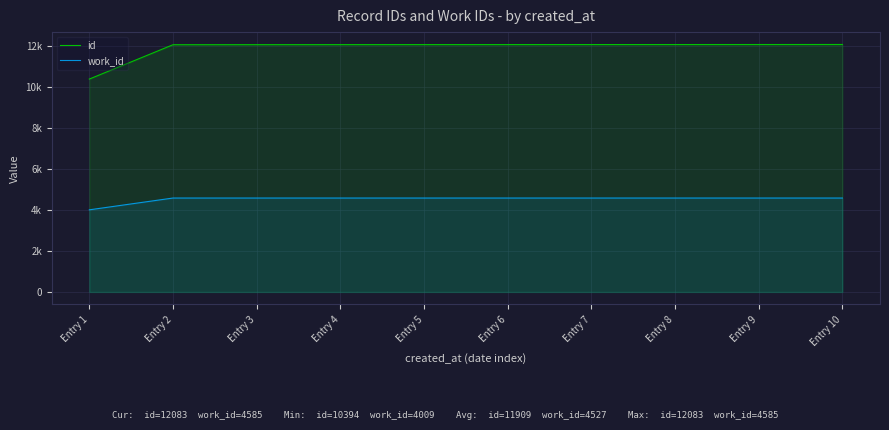

Which has a higher value, Entry 1 or Entry 3?

Entry 3